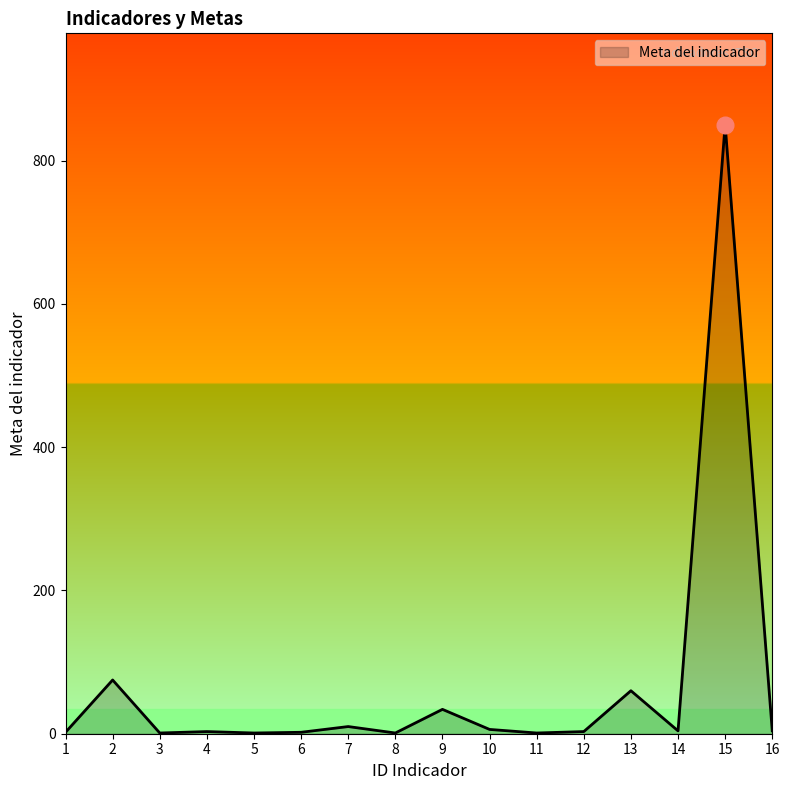

What is the maximum value shown in the chart?

850